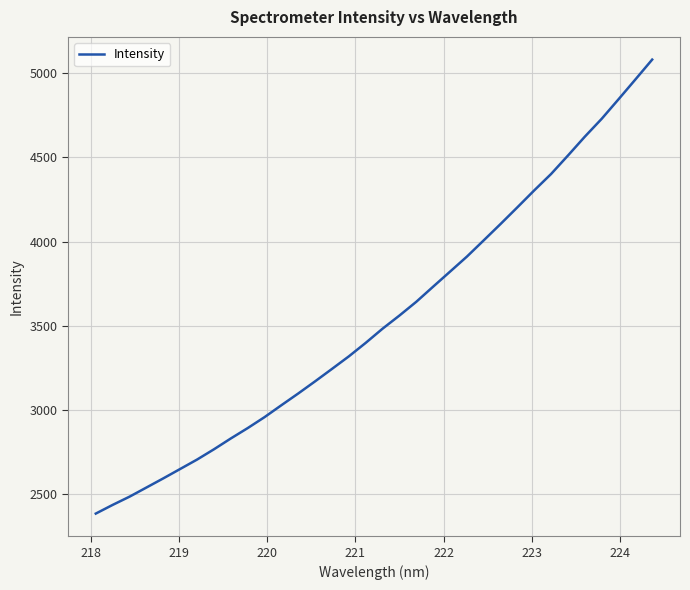

What is the minimum value shown in the chart?

2385.0